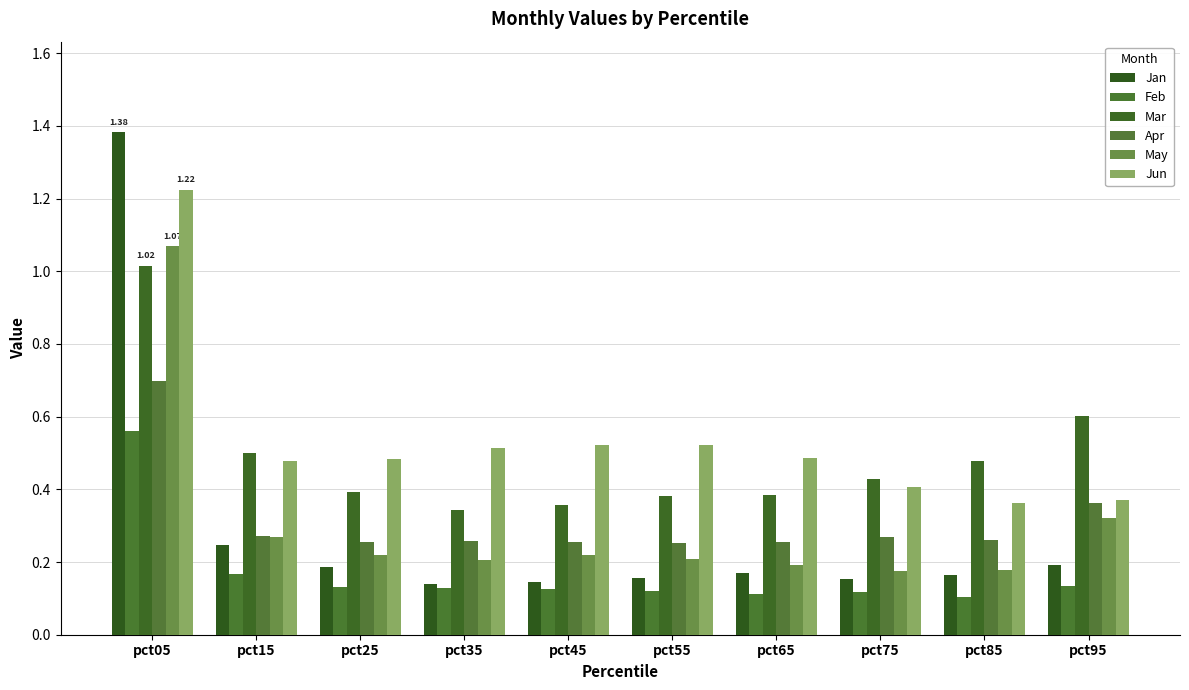

Count the number of categories in the chart.

10